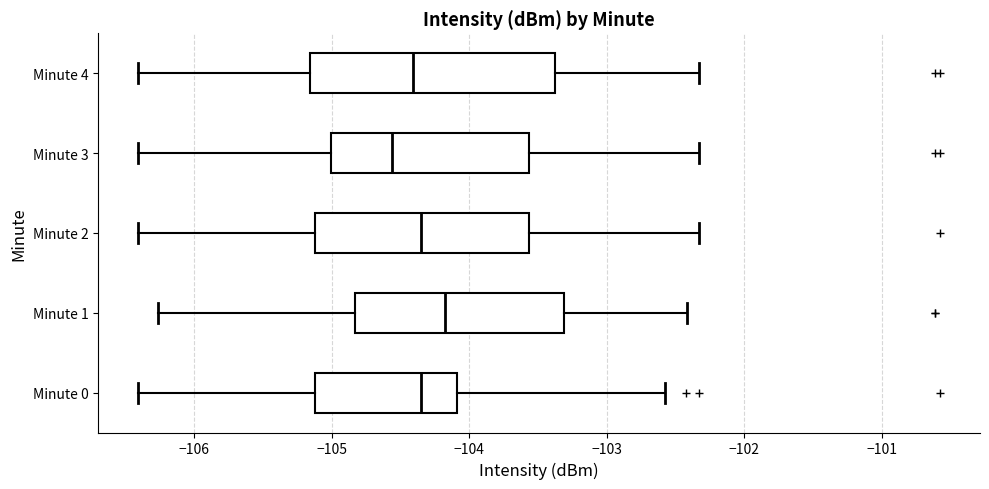

Where is the right edge of the box for Minute 4 on the x-axis? The values are not printed on the chart, so give them approximately, as read against the axis.

-103.4